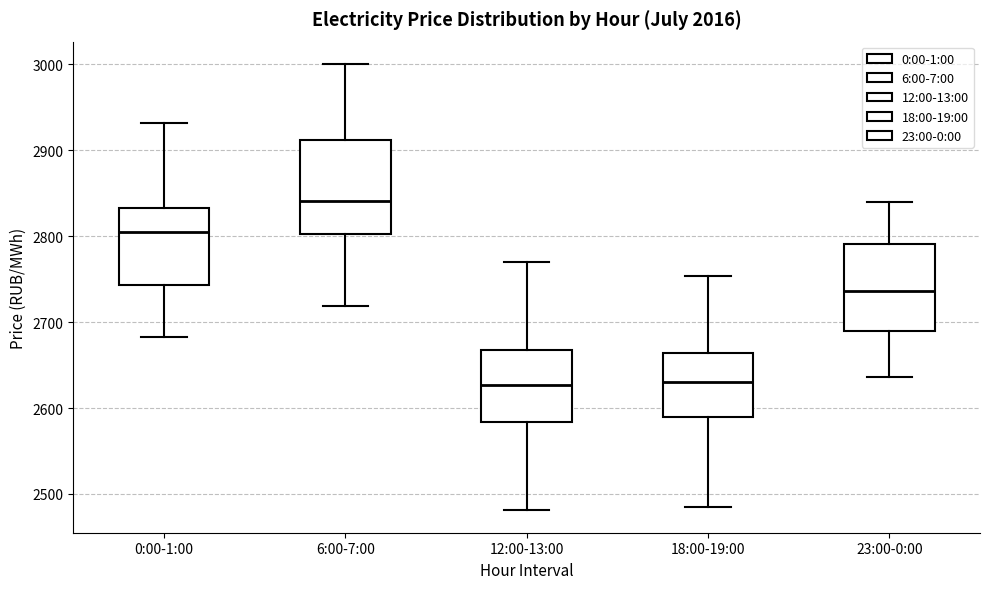

Where is the upper edge of the box for 23:00-0:00 on the y-axis? The values are not printed on the chart, so give them approximately, as read against the axis.

2790